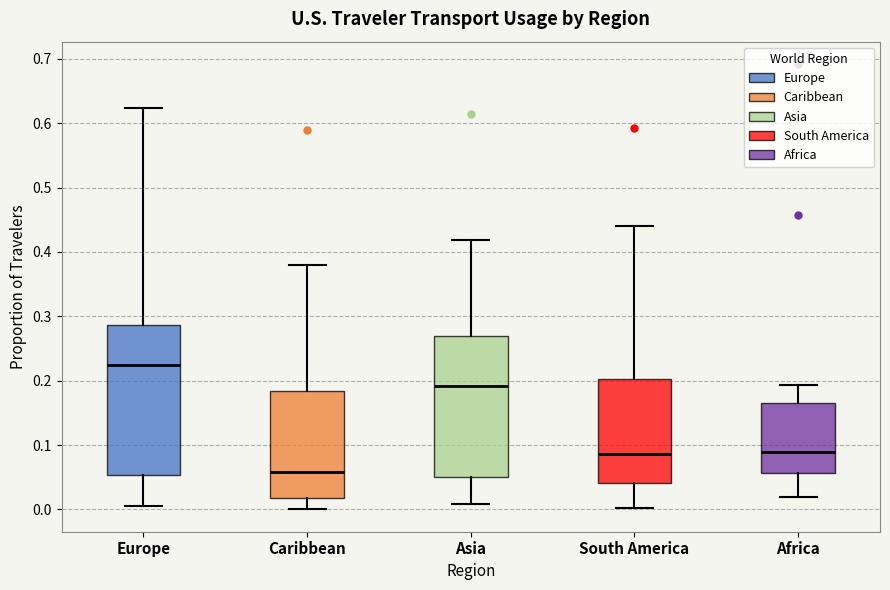

Where does the lower whisker of the box for Caribbean end on the y-axis? The values are not printed on the chart, so give them approximately, as read against the axis.

0.00